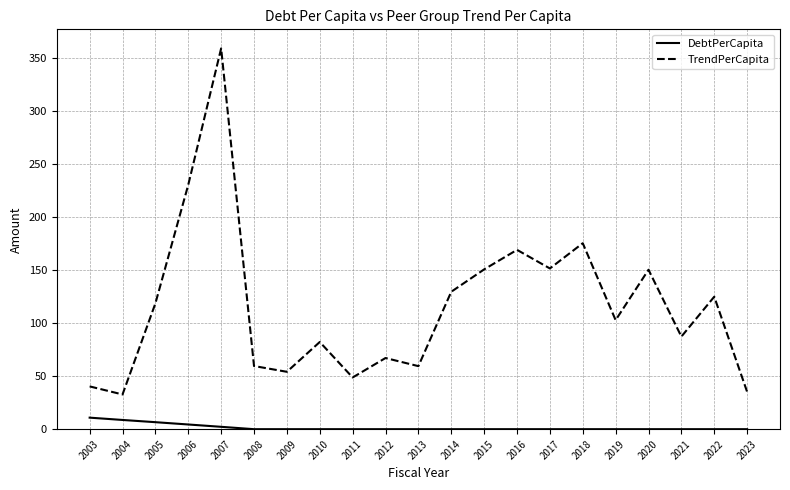

Which series has the largest total across all categories?

TrendPerCapita